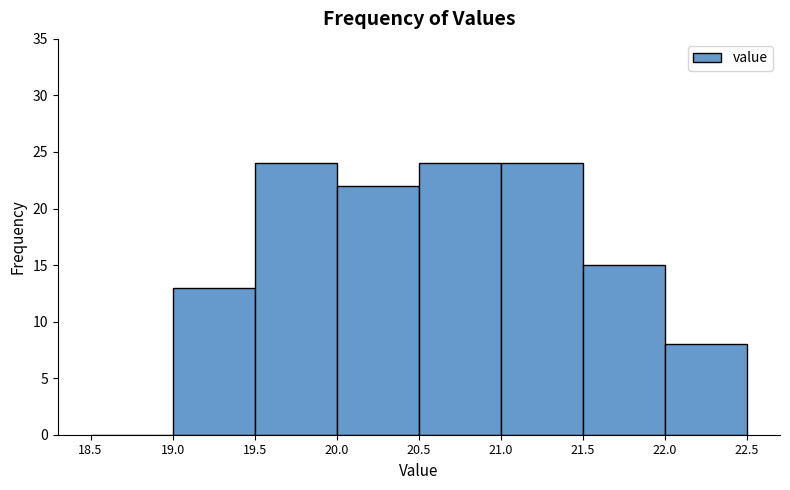

Reading left to right, transcribe this chart: for each bar, give the range it covers on the x-axis and its height. The values are not printed on the chart, so give them approximately, as read against the axis.

18.5 to 19.0: 0
19.0 to 19.5: 13
19.5 to 20.0: 24
20.0 to 20.5: 22
20.5 to 21.0: 24
21.0 to 21.5: 24
21.5 to 22.0: 15
22.0 to 22.5: 8